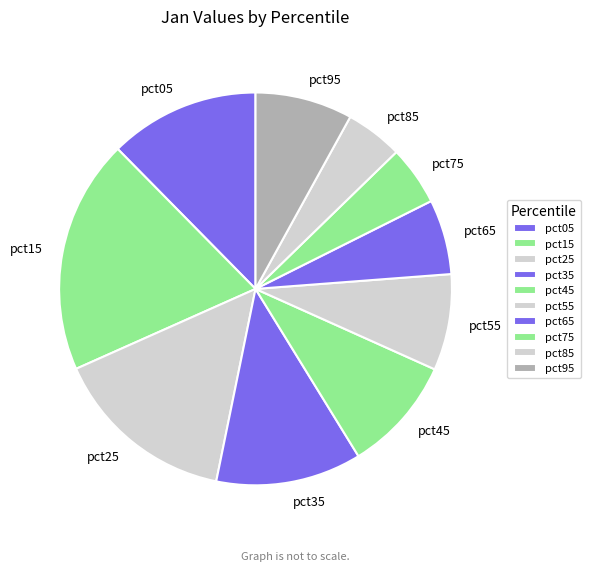

Does any single category account for the majority?

No